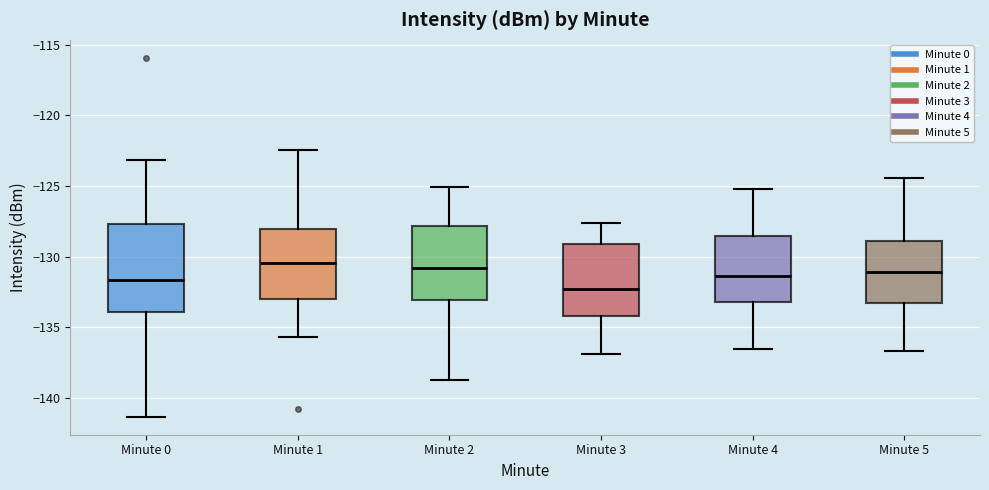

Reading left to right, read every box against the y-axis: the position of its median line, the range the box covers, and the ends of its whiskers. The values are not printed on the chart, so give them approximately, as read against the axis.

Minute 0: median -131.5, box -134.0 to -127.5, whiskers -141.5 to -123.0
Minute 1: median -130.5, box -133.0 to -128.0, whiskers -135.5 to -122.5
Minute 2: median -131.0, box -133.0 to -128.0, whiskers -139.0 to -125.0
Minute 3: median -132.5, box -134.0 to -129.0, whiskers -137.0 to -127.5
Minute 4: median -131.5, box -133.0 to -128.5, whiskers -136.5 to -125.0
Minute 5: median -131.0, box -133.5 to -129.0, whiskers -136.5 to -124.5